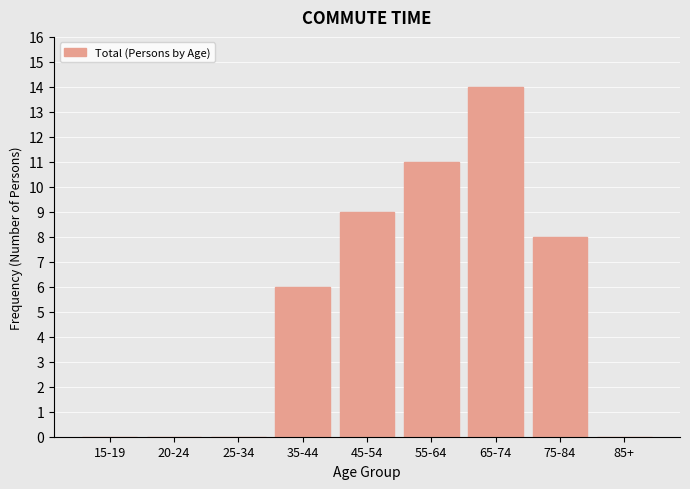

Reading left to right, list all the values displayed in this chart.

15-19=0	20-24=0	25-34=0	35-44=6	45-54=9	55-64=11	65-74=14	75-84=8	85+=0